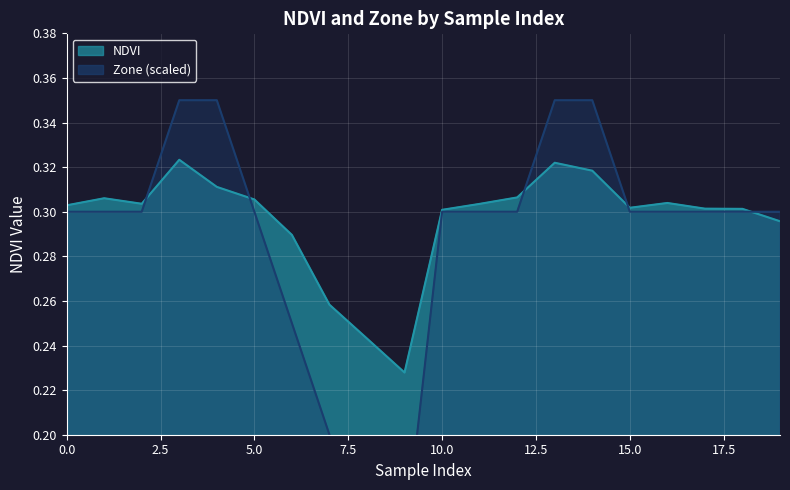

At 2, list the series in order from smallest to largest.

Zone, NDVI